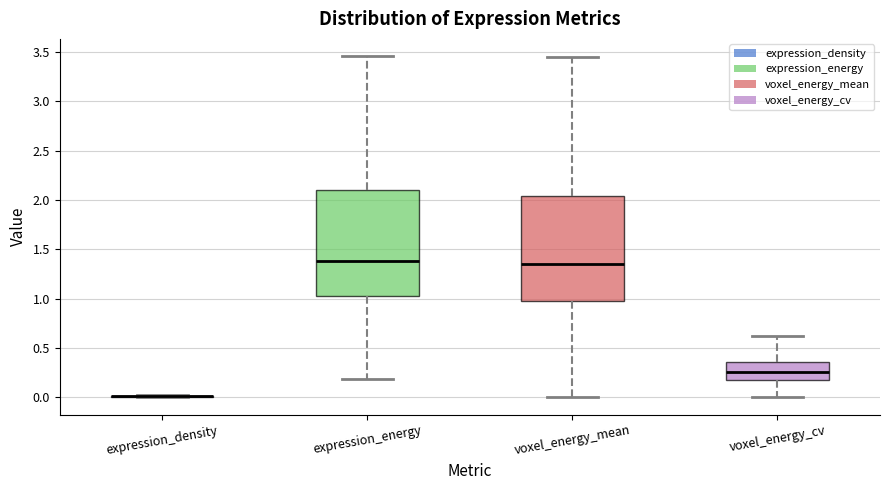

Where does the median line of the box for expression_energy sit on the y-axis? The values are not printed on the chart, so give them approximately, as read against the axis.

1.40